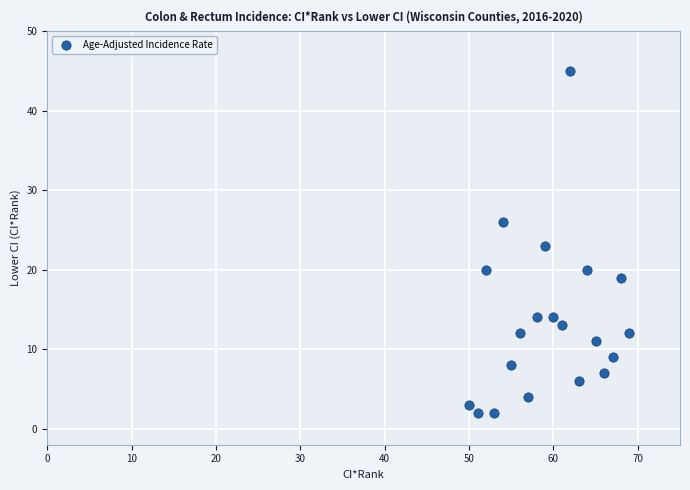

What is the range of Y values (max minus min)?

43